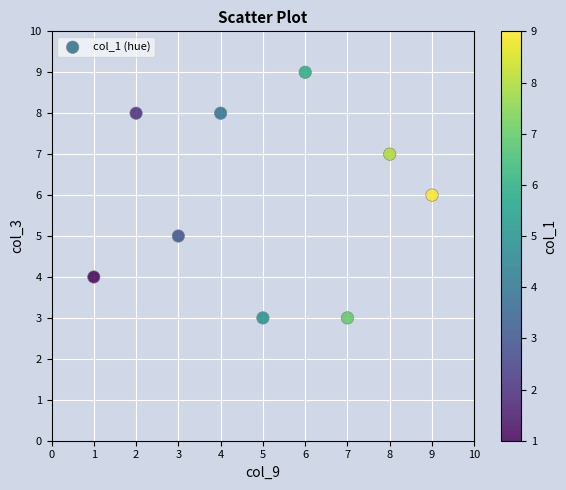

What is the average X value?

5